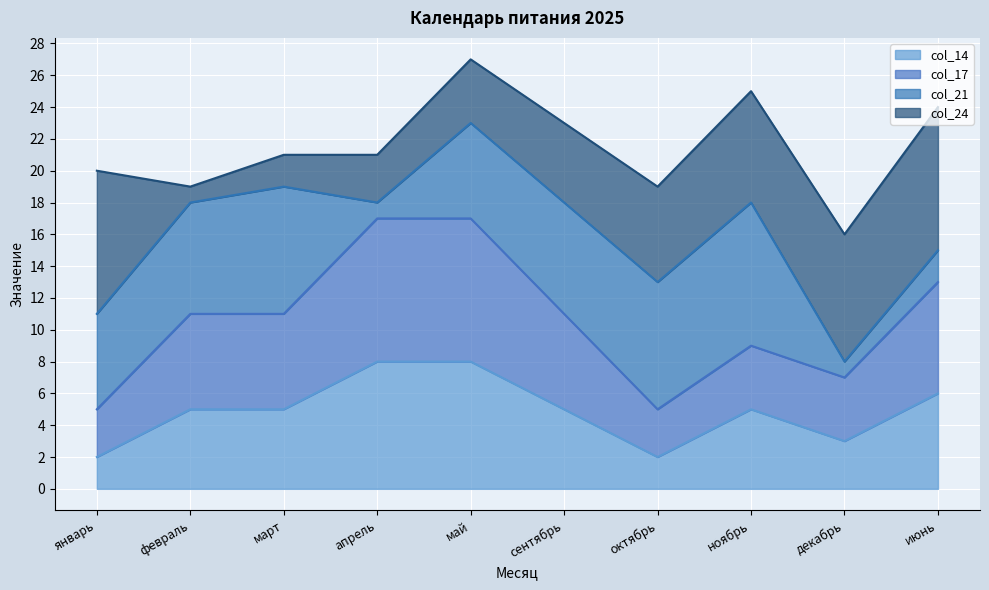

What is the difference between the col_14 values at июнь and январь?

4